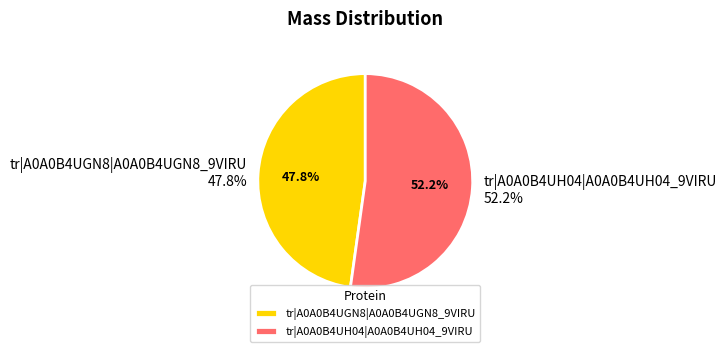

What is the ratio of the value at tr|A0A0B4UGN8|A0A0B4UGN8_9VIRU to the value at tr|A0A0B4UH04|A0A0B4UH04_9VIRU?

0.9